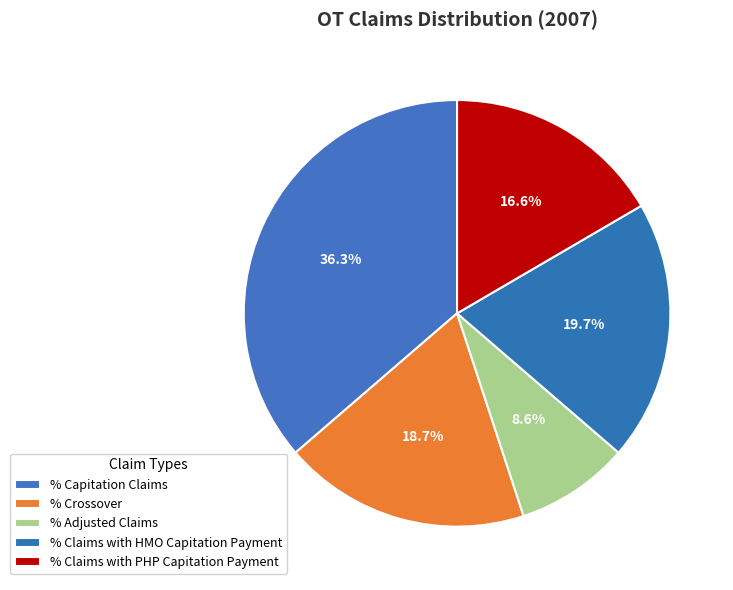

How many slices are in this pie chart?

5